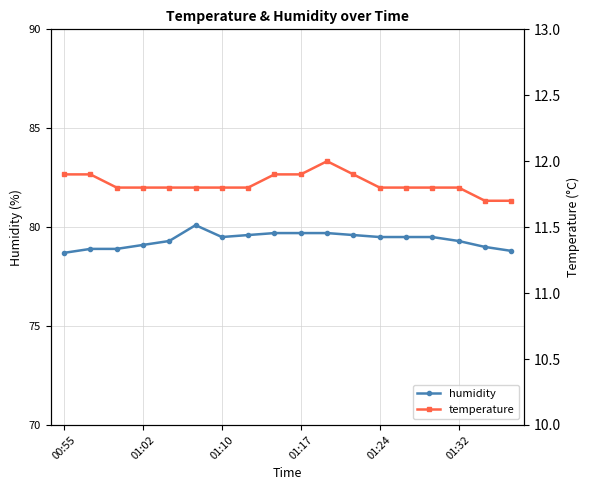

The value of humidity at 01:10 is 128.5. True or false?

False